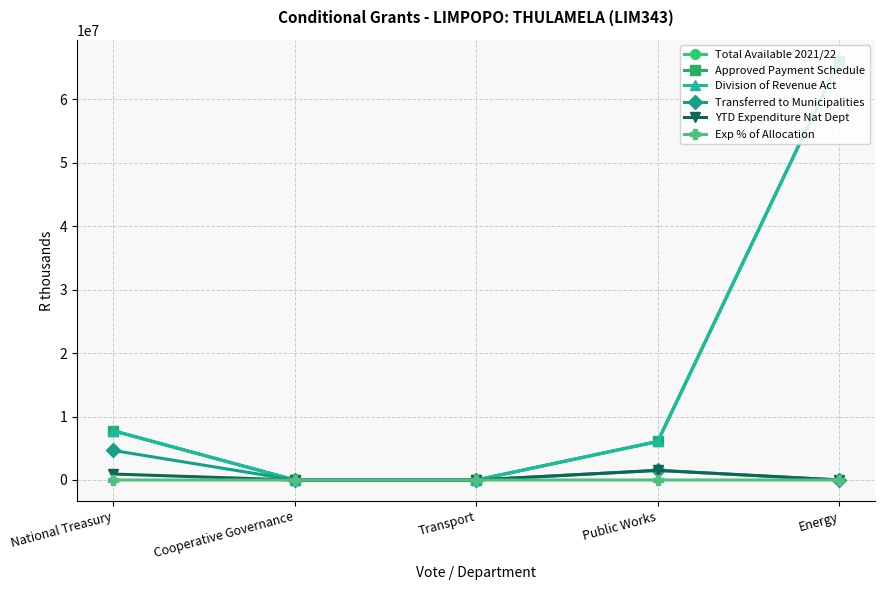

Is this an area chart (filled region under the line)?

No